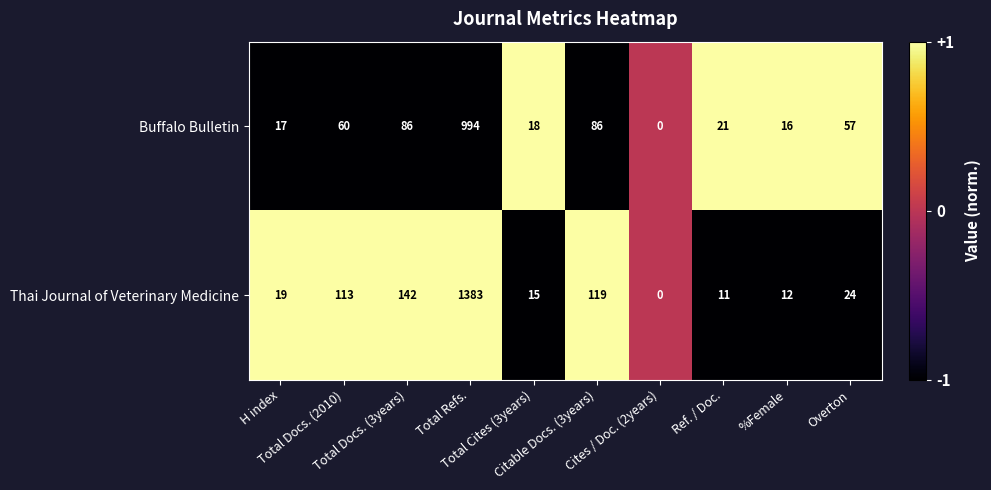

Rank the series by their maximum value, from highest to lowest.

Thai Journal of Veterinary Medicine, Buffalo Bulletin